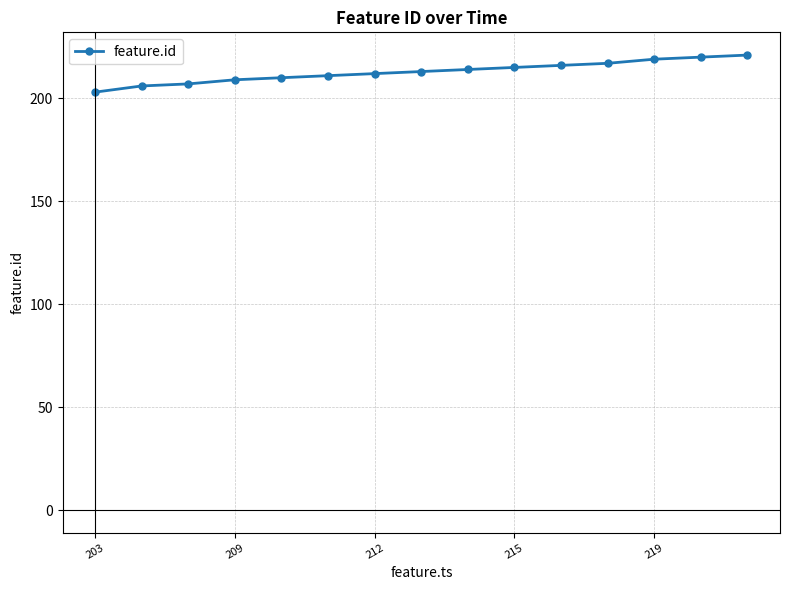

What is the value of the 2nd point from the left?

206